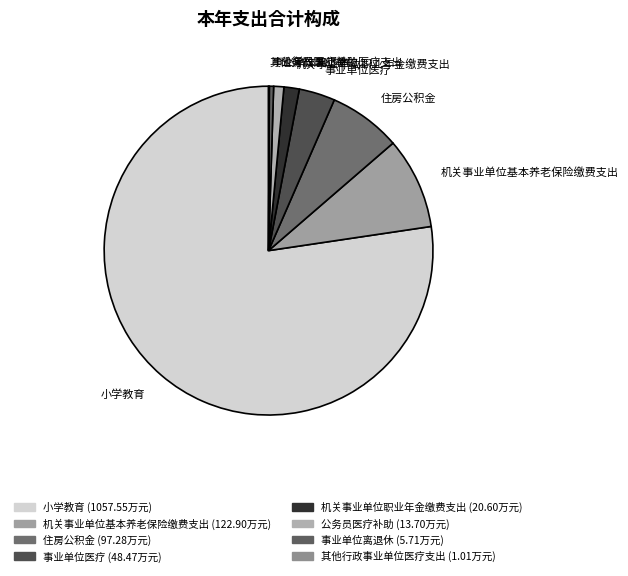

Which category has the biggest portion of the pie?

小学教育